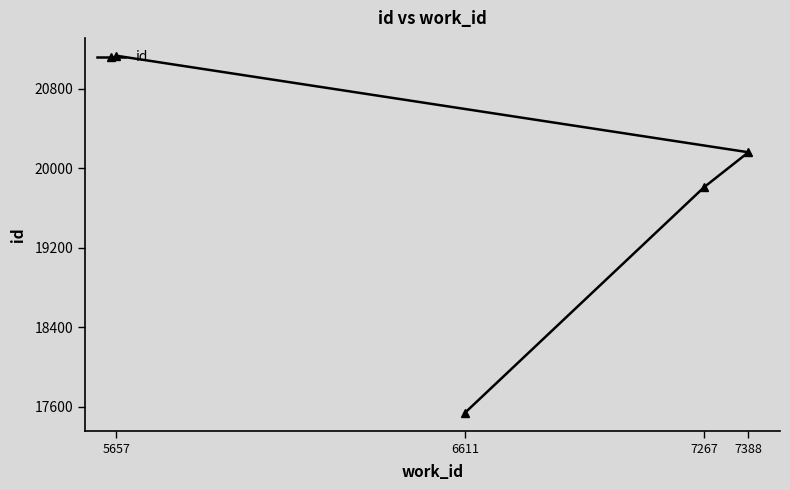

What value does the data have at 7267?

19810